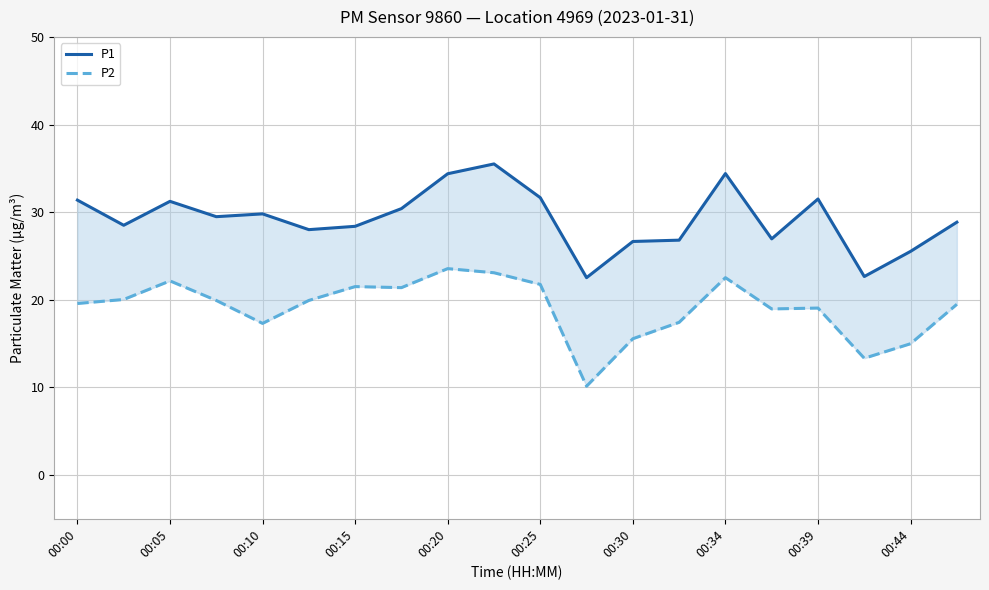

Which has a higher value, 00:20 or 17?

00:20